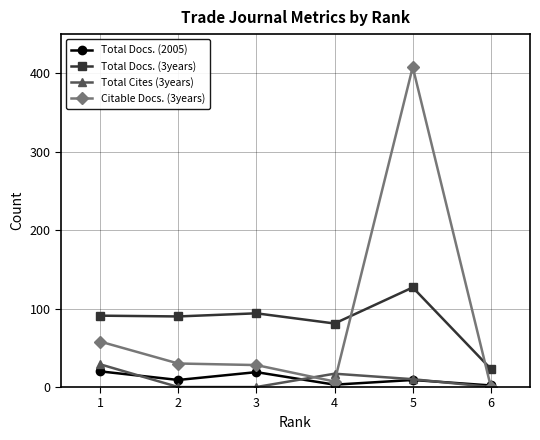

The value of Total Cites (3years) at 5 is 10. True or false?

True